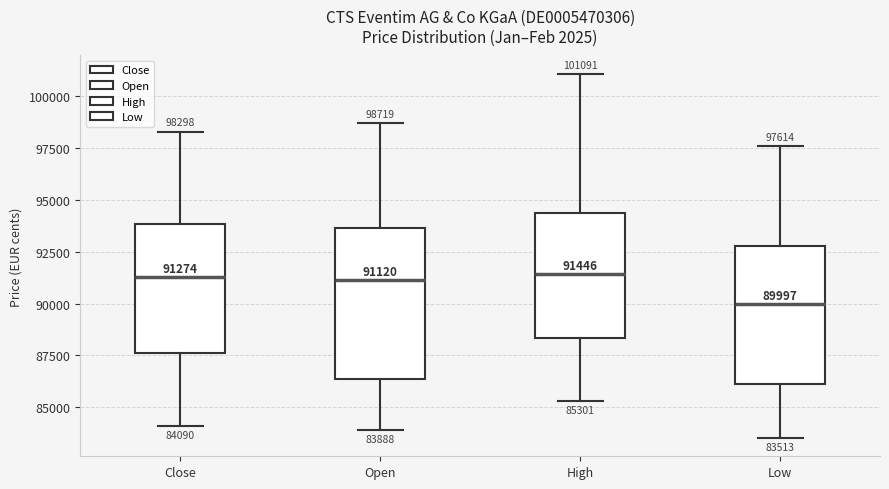

Which box's median line is the lowest?

Low